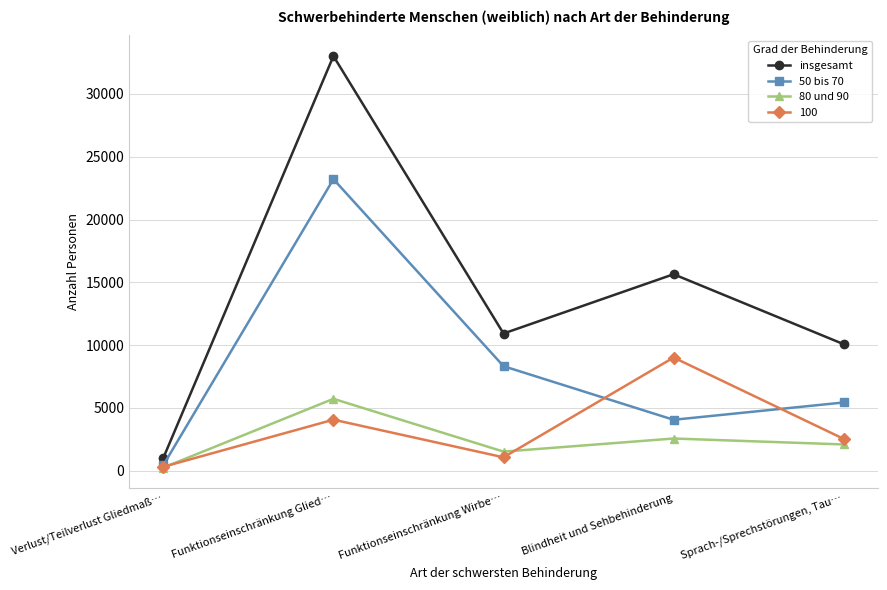

Reading left to right, list all the values displayed in this chart.

insgesamt: Verlust/Teilverlust Gliedmaß…=1030	Funktionseinschränkung Glied…=33017	Funktionseinschränkung Wirbe…=10930	Blindheit und Sehbehinderung=15649	Sprach-/Sprechstörungen, Tau…=10080
50 bis 70: Verlust/Teilverlust Gliedmaß…=457	Funktionseinschränkung Glied…=23216	Funktionseinschränkung Wirbe…=8329	Blindheit und Sehbehinderung=4061	Sprach-/Sprechstörungen, Tau…=5440
80 und 90: Verlust/Teilverlust Gliedmaß…=254	Funktionseinschränkung Glied…=5731	Funktionseinschränkung Wirbe…=1527	Blindheit und Sehbehinderung=2570	Sprach-/Sprechstörungen, Tau…=2098
100: Verlust/Teilverlust Gliedmaß…=319	Funktionseinschränkung Glied…=4070	Funktionseinschränkung Wirbe…=1074	Blindheit und Sehbehinderung=9018	Sprach-/Sprechstörungen, Tau…=2542